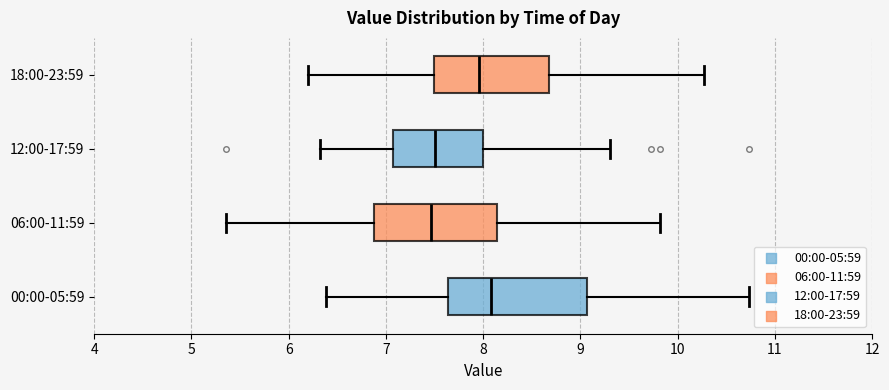

Which box's median line is the furthest to the right?

00:00-05:59